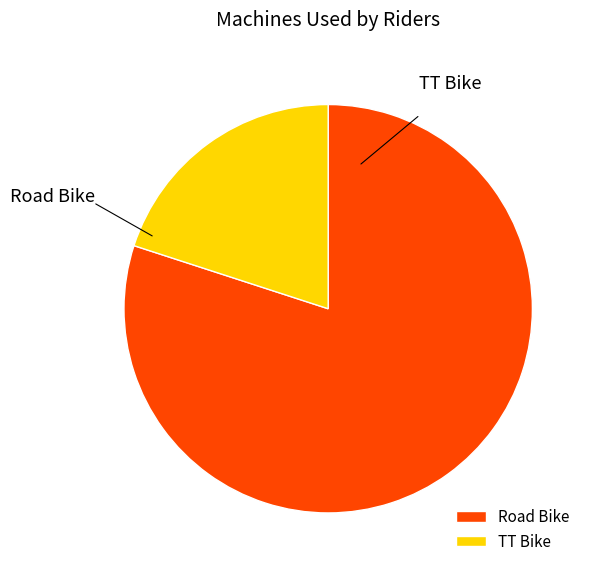

Which slice is the largest?

Road Bike